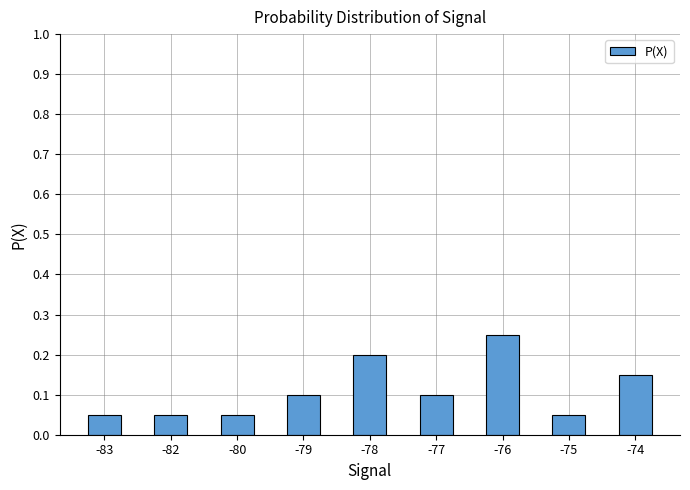

Which category has the highest value across all series?

-76